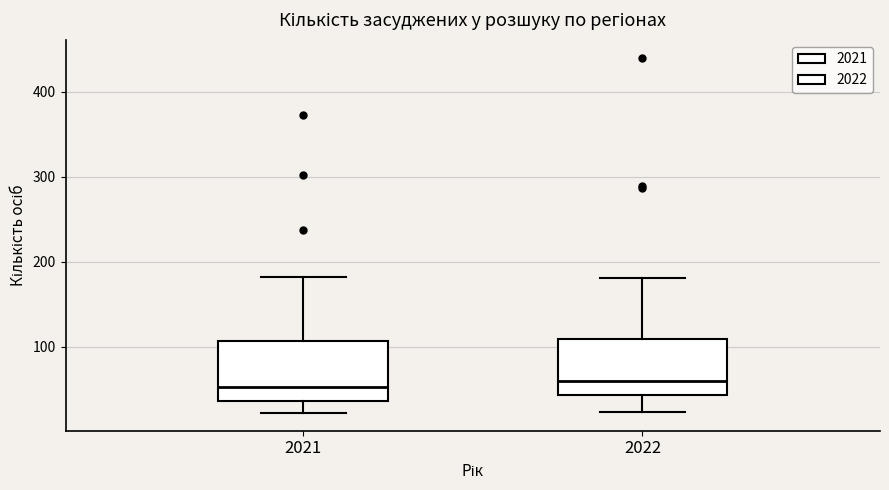

Reading left to right, read every box against the y-axis: the position of its median line, the range the box covers, and the ends of its whiskers. The values are not printed on the chart, so give them approximately, as read against the axis.

2021: median 50, box 40 to 110, whiskers 20 to 180
2022: median 60, box 40 to 110, whiskers 20 to 180